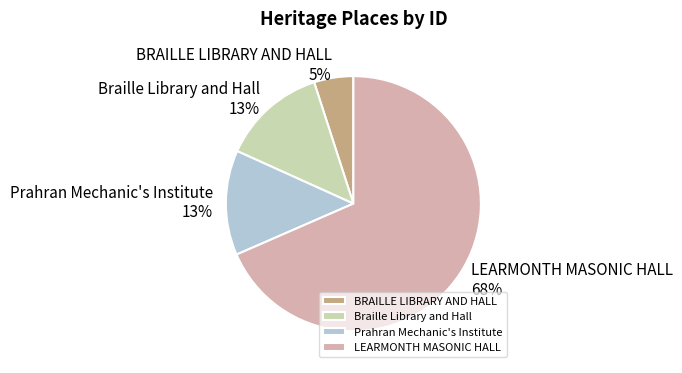

Does BRAILLE LIBRARY AND HALL account for over 50% of the chart?

No